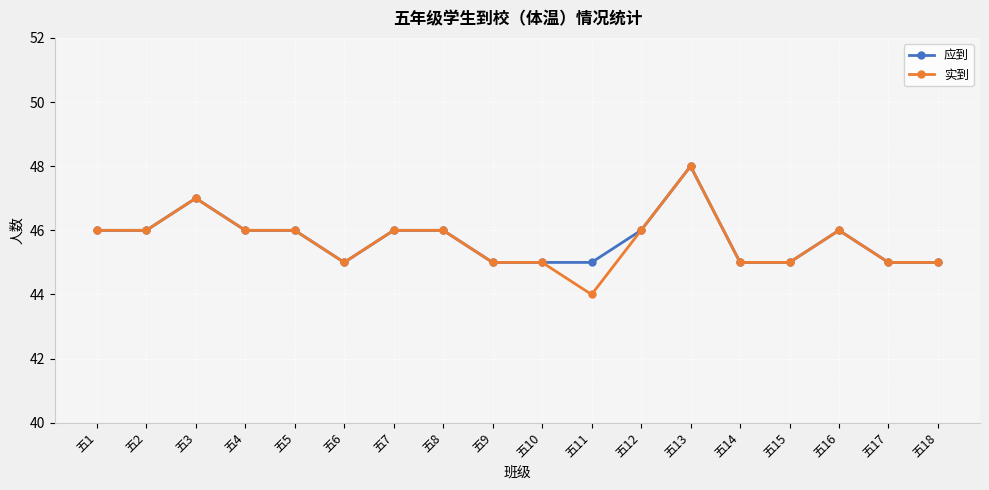

What is the value of the 应到 point at the 11th from the left?

45